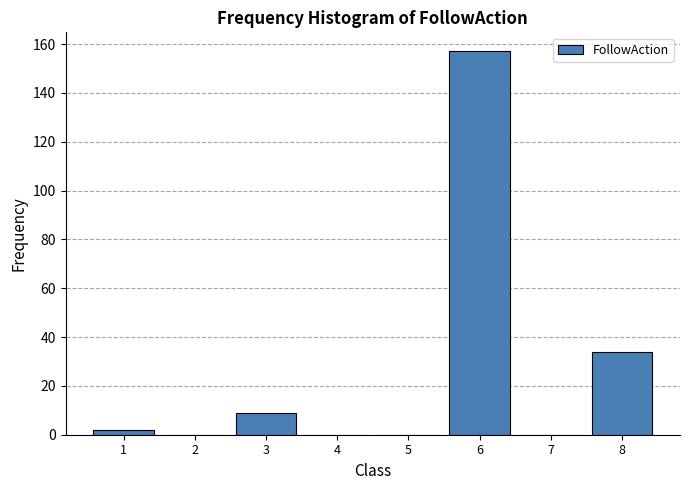

Reading left to right, transcribe all the data shown in this chart.

1=2	2=0	3=9	4=0	5=0	6=157	7=0	8=34